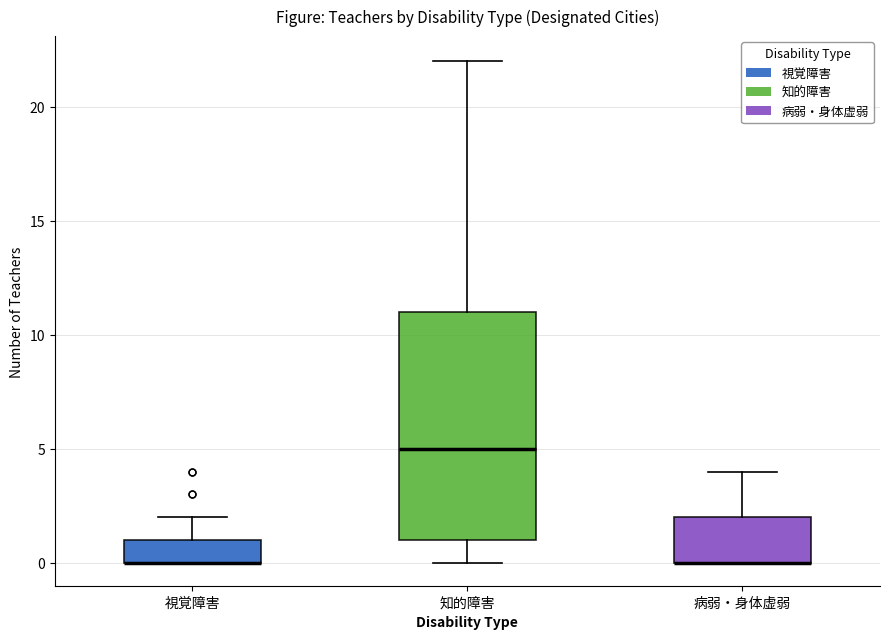

Reading left to right, read every box against the y-axis: the position of its median line, the range the box covers, and the ends of its whiskers. The values are not printed on the chart, so give them approximately, as read against the axis.

視覚障害: median 0 (drawn on the box's lower edge), box 0 to 1, whiskers 0 to 2
知的障害: median 5, box 1 to 11, whiskers 0 to 22
病弱・身体虚弱: median 0 (drawn on the box's lower edge), box 0 to 2, whiskers 0 to 4